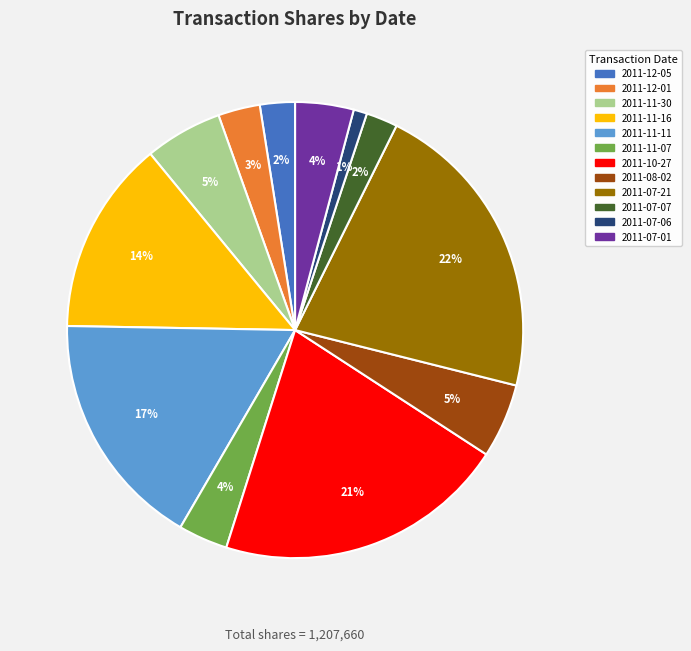

Is it true that 2011-11-16 is 5% of the pie?

False